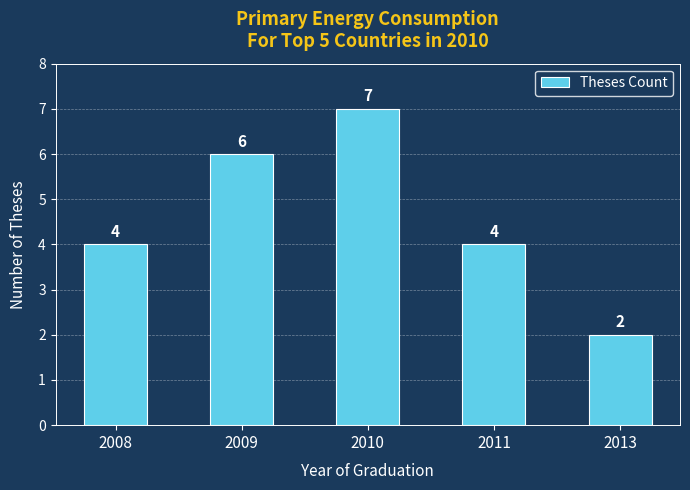

Does the chart contain stacked bars?

No